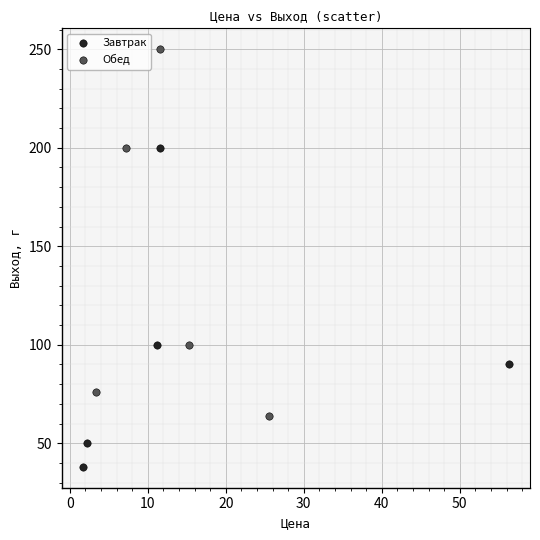

Which series reaches the minimum Y coordinate?

Завтрак